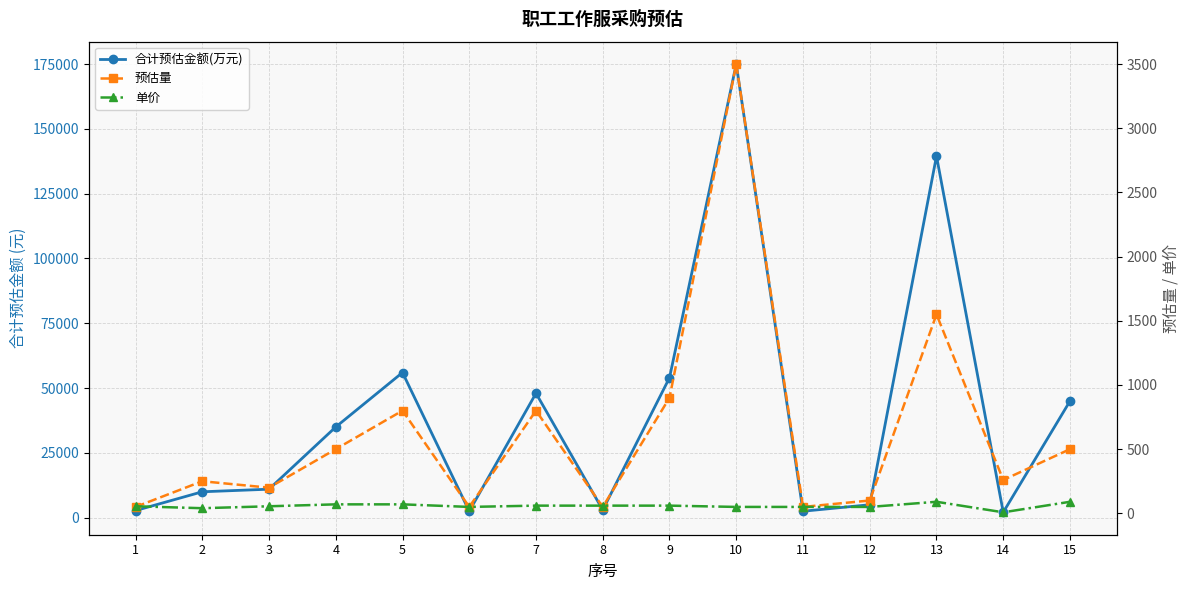

What is the value of the 预估量 point at the 12th from the left?

100